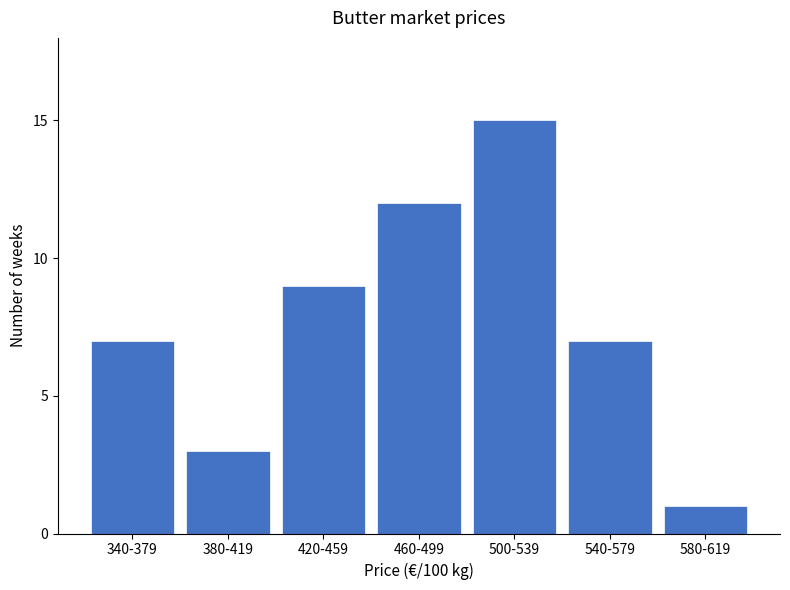

Reading right to left, list all the values displayed in this chart.

580-619=1	540-579=7	500-539=15	460-499=12	420-459=9	380-419=3	340-379=7